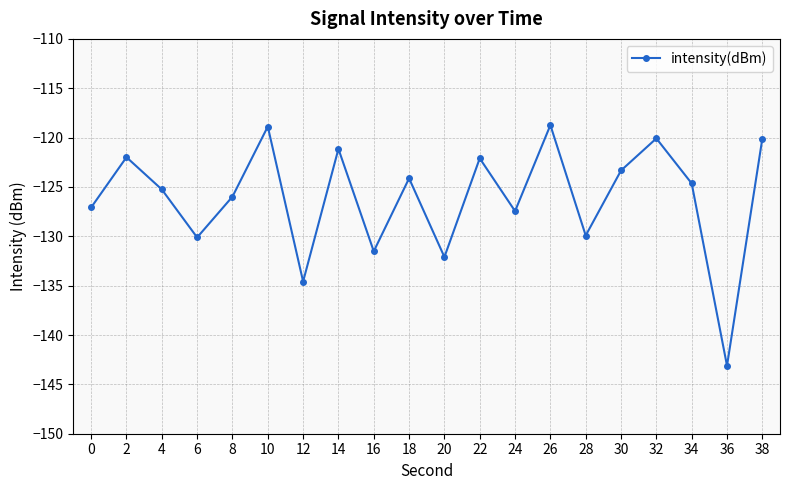

What is the value of the 8th point from the left?

-121.1